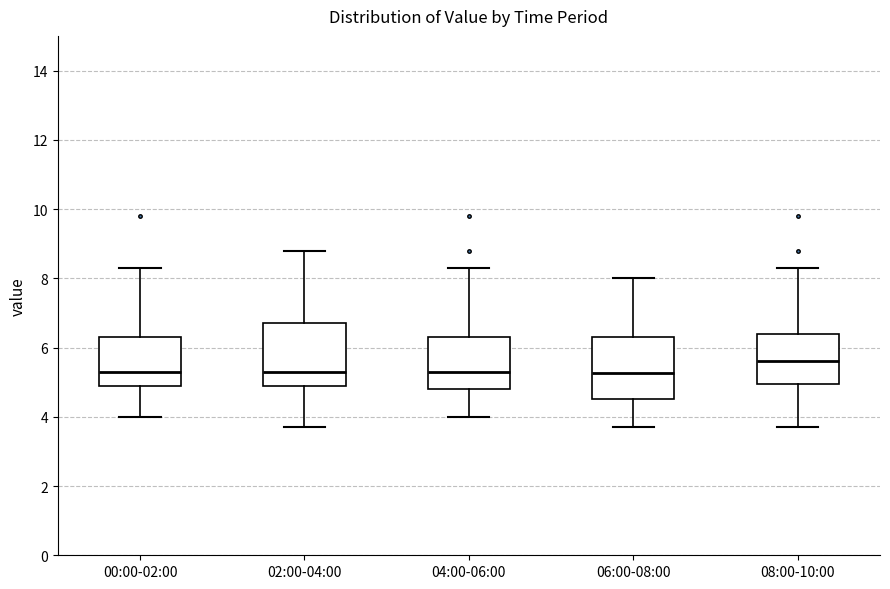

Reading left to right, read every box against the y-axis: the position of its median line, the range the box covers, and the ends of its whiskers. The values are not printed on the chart, so give them approximately, as read against the axis.

00:00-02:00: median 5.4, box 4.8 to 6.4, whiskers 4.0 to 8.4
02:00-04:00: median 5.4, box 4.8 to 6.8, whiskers 3.8 to 8.8
04:00-06:00: median 5.4, box 4.8 to 6.4, whiskers 4.0 to 8.4
06:00-08:00: median 5.2, box 4.6 to 6.4, whiskers 3.8 to 8.0
08:00-10:00: median 5.6, box 5.0 to 6.4, whiskers 3.8 to 8.4